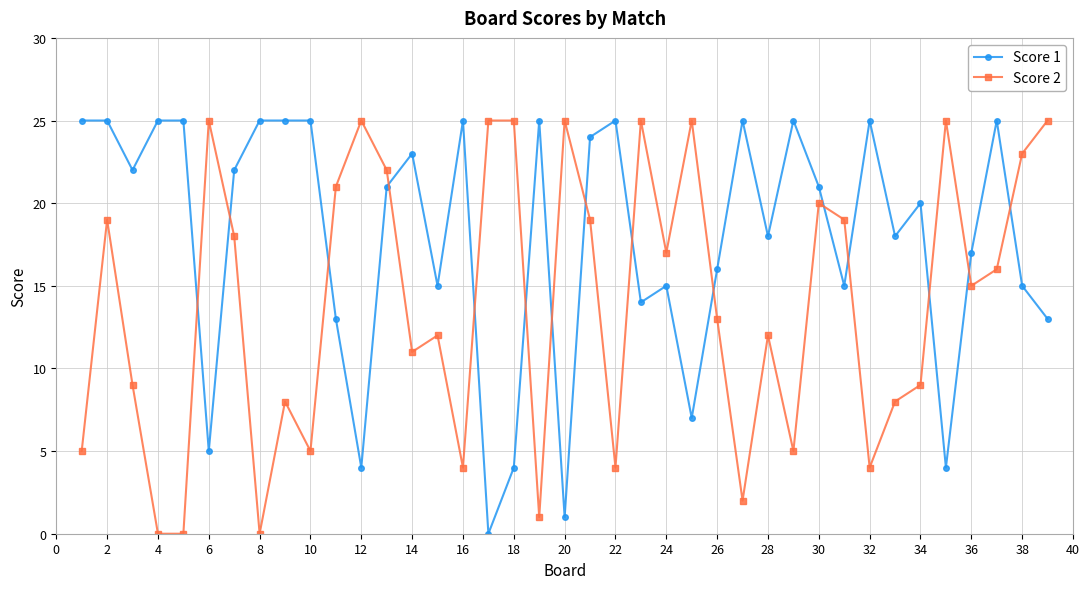

Reading left to right, list all the values displayed in this chart.

Score 1: 25	25	22	25	25	5	22	25	25	25	13	4	21	23	15	25	0	4	25	1	24	25	14	15	7	16	25	18	25	21	15	25	18	20	4	17	25	15	13
Score 2: 5	19	9	0	0	25	18	0	8	5	21	25	22	11	12	4	25	25	1	25	19	4	25	17	25	13	2	12	5	20	19	4	8	9	25	15	16	23	25